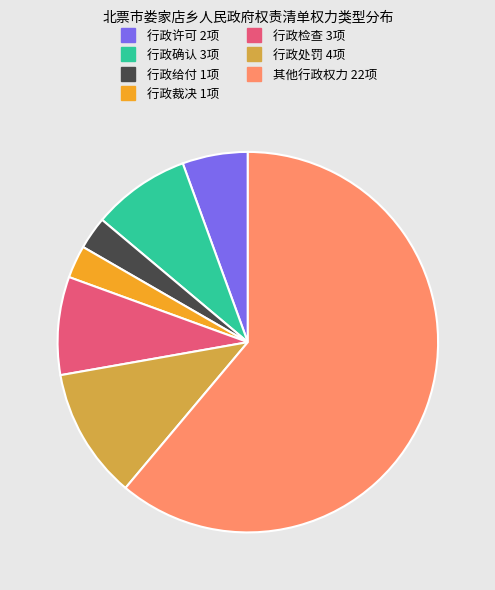

Do 行政确认 and 行政给付 together represent more than half of the pie?

No